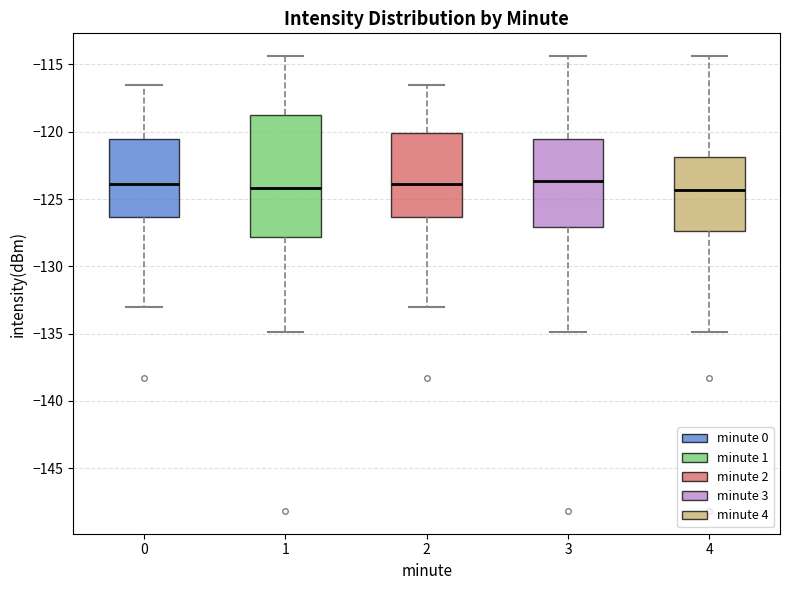

Reading left to right, read every box against the y-axis: the position of its median line, the range the box covers, and the ends of its whiskers. The values are not printed on the chart, so give them approximately, as read against the axis.

0: median -124.0, box -126.5 to -120.5, whiskers -133.0 to -116.5
1: median -124.0, box -128.0 to -118.5, whiskers -135.0 to -114.5
2: median -124.0, box -126.5 to -120.0, whiskers -133.0 to -116.5
3: median -123.5, box -127.0 to -120.5, whiskers -135.0 to -114.5
4: median -124.5, box -127.5 to -122.0, whiskers -135.0 to -114.5